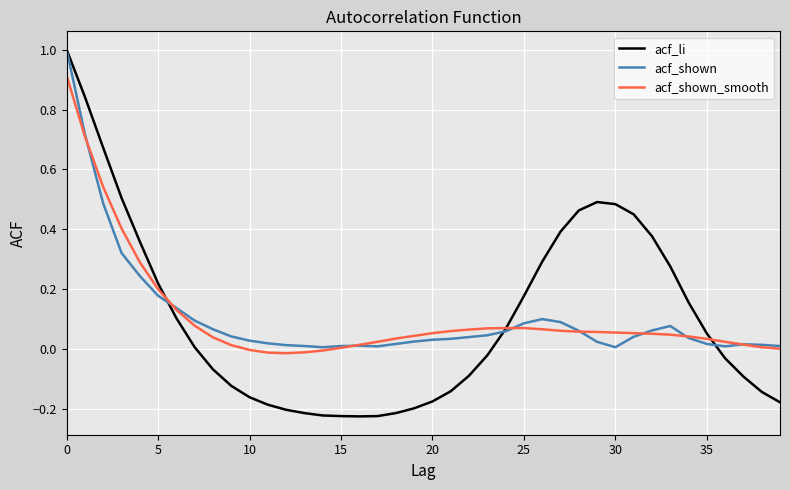

Which series has the widest spread of values?

acf_li